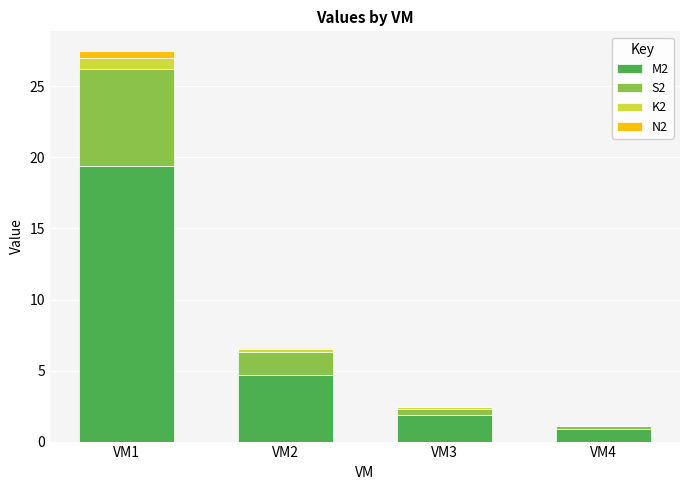

Is it true that M2 equals 3.1 at VM2?

False